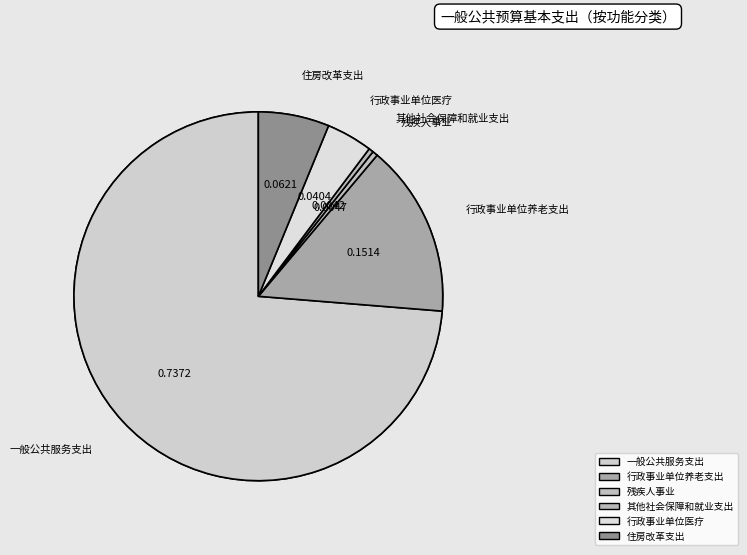

Does 一般公共服务支出 account for over 50% of the chart?

Yes